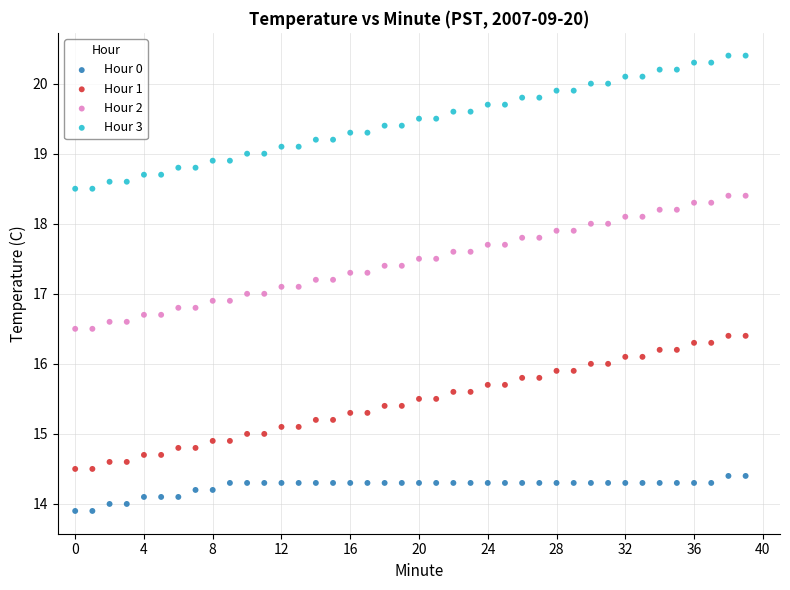

Across all data points, what is the range of Y values (max minus min)?

6.5